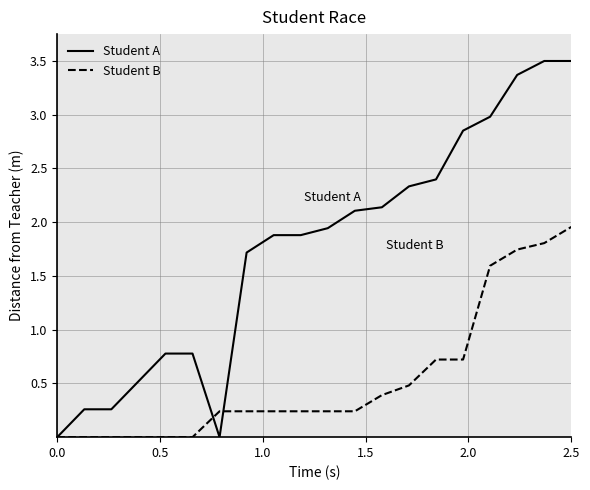

Which series has the widest spread of values?

Student A